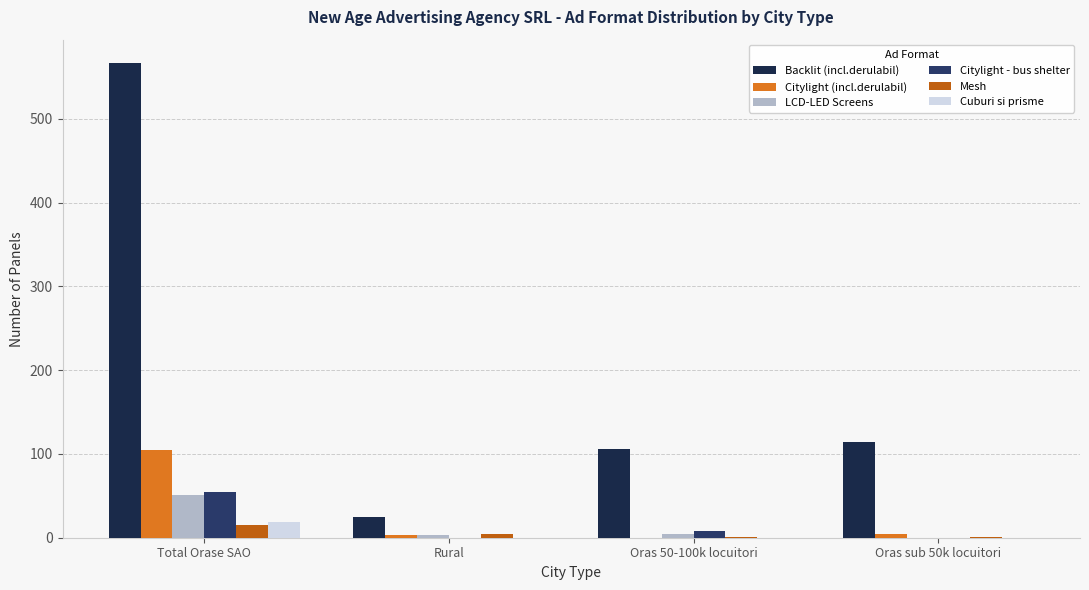

At which label is Cuburi si prisme closest to 9?

Rural